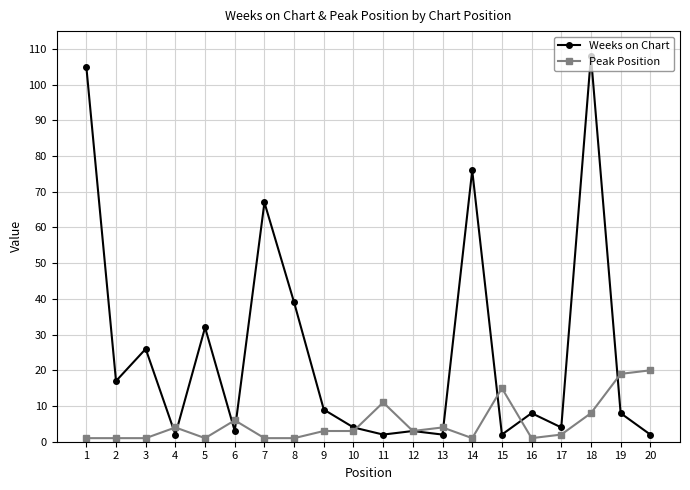

Rank the series by their average value, from highest to lowest.

Weeks on Chart, Peak Position